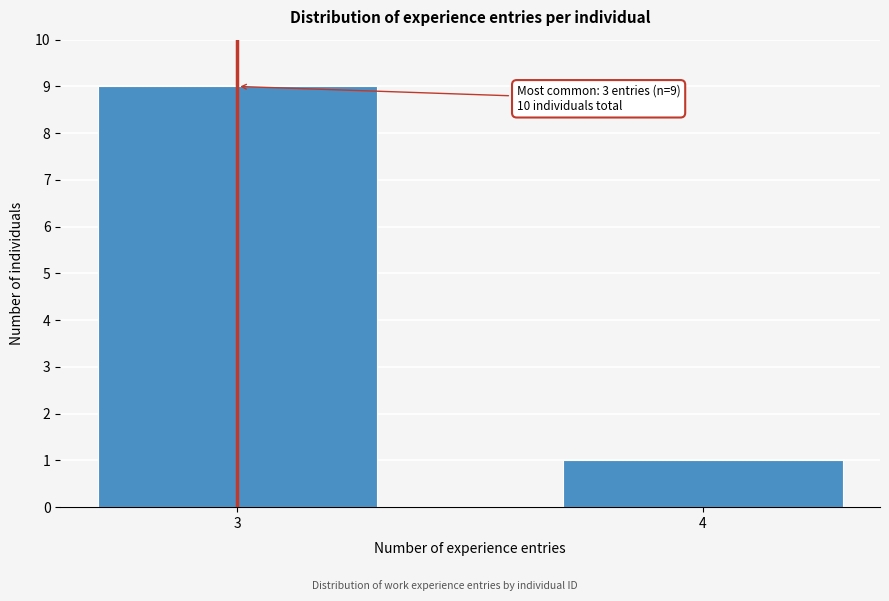

Reading left to right, list all the values displayed in this chart.

3=9	4=1